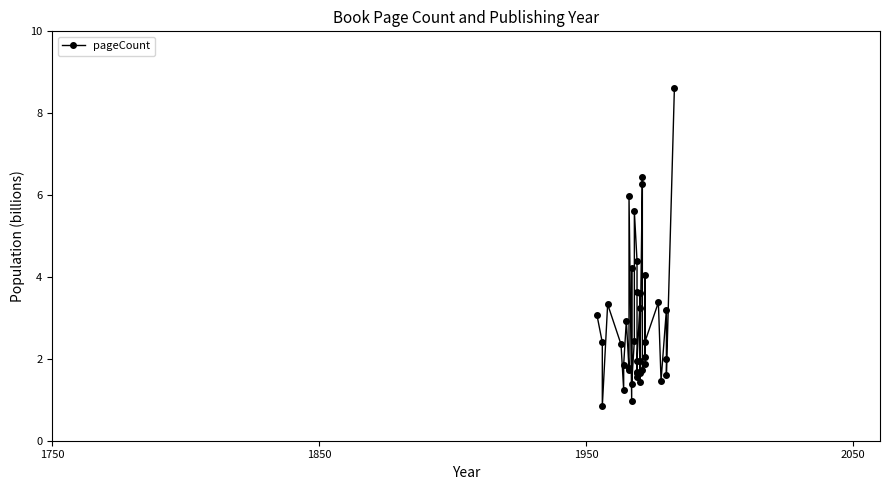

How many series are shown in this chart?

1